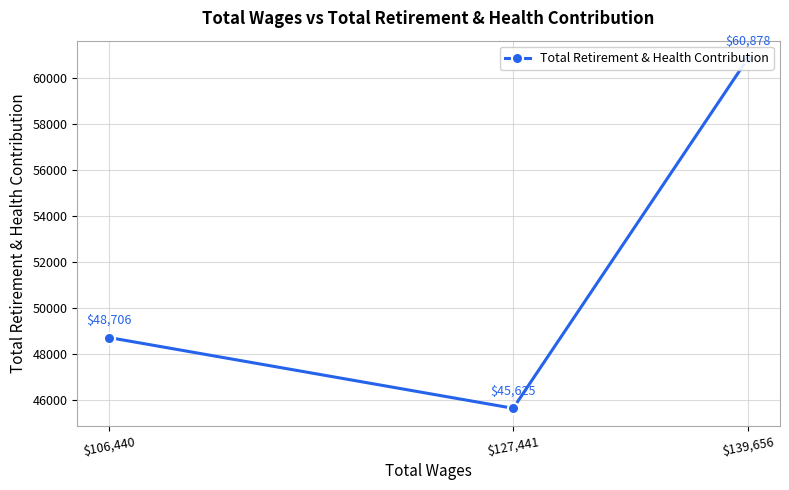

At which category does the chart reach its peak across all series?

$139,656